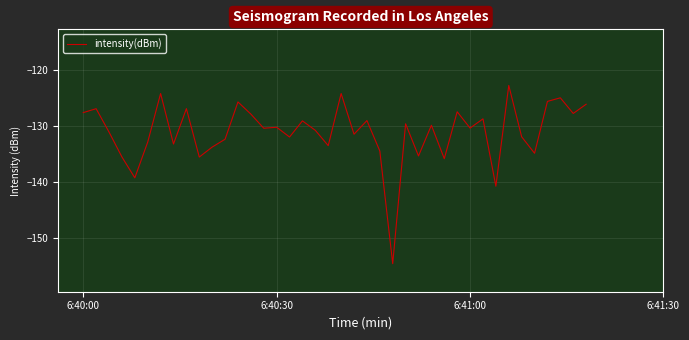

What is the difference between the maximum and minimum values?

31.8